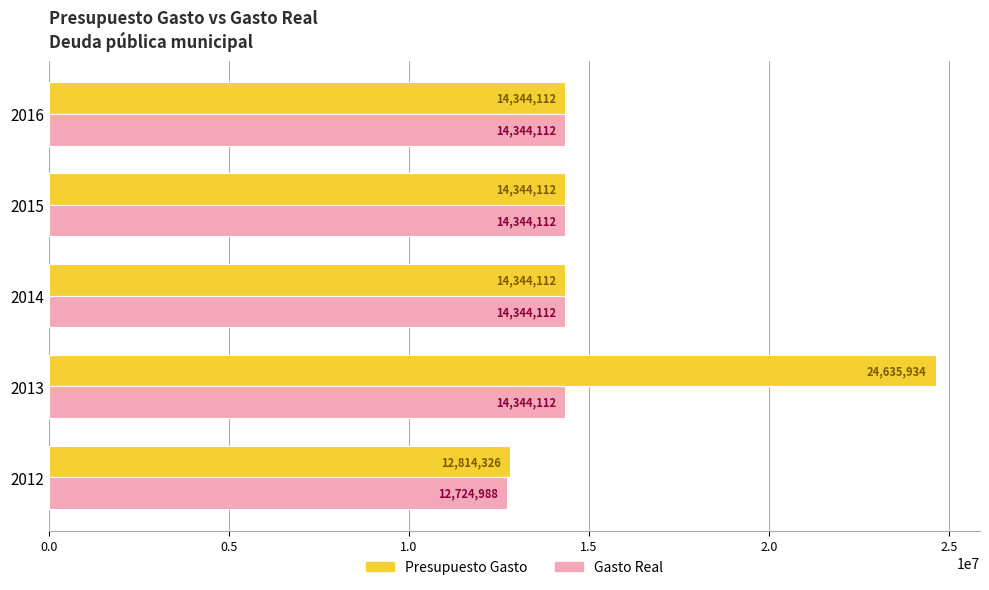

What is the average value of the Gasto Real series?

14020287.2